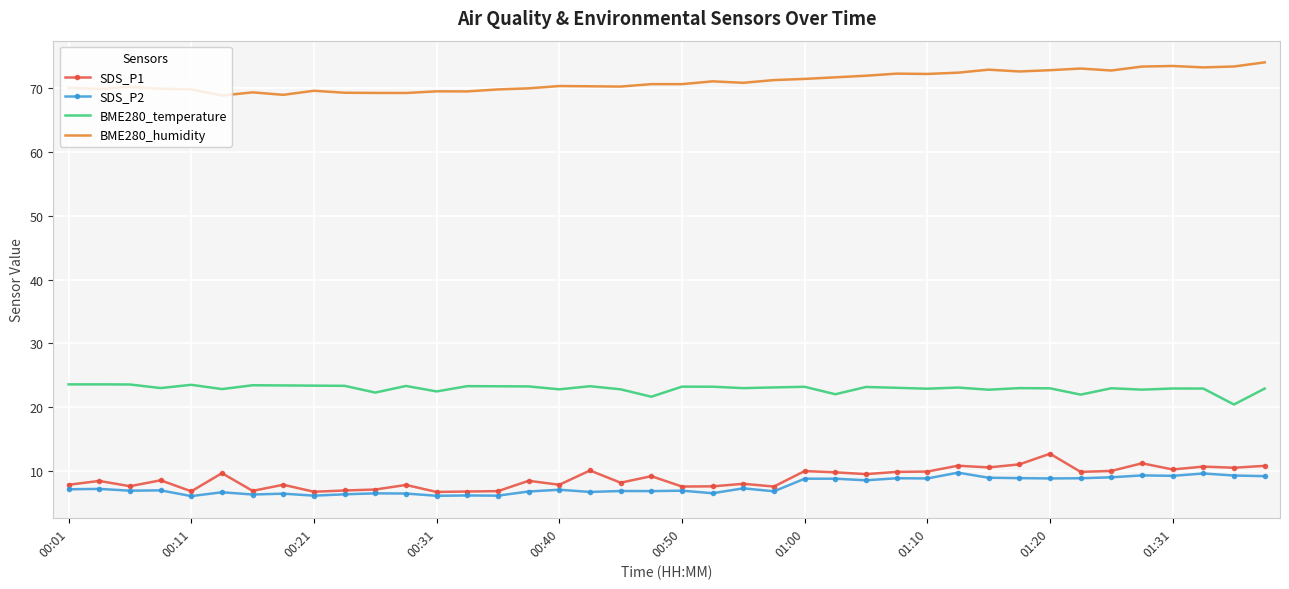

What is the maximum value for SDS_P1?

12.7